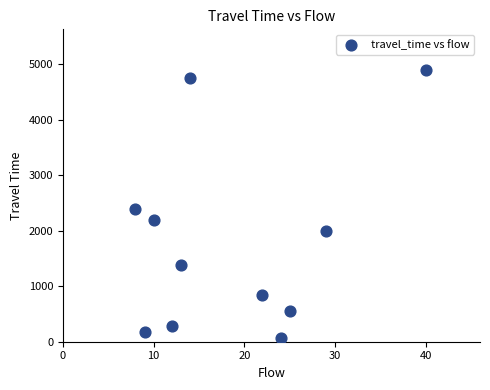

What is the average Y value?

1775